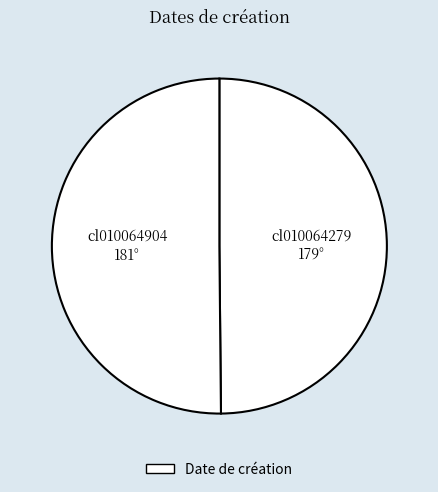

True or false: cl010064904 accounts for 50% of the total.

True